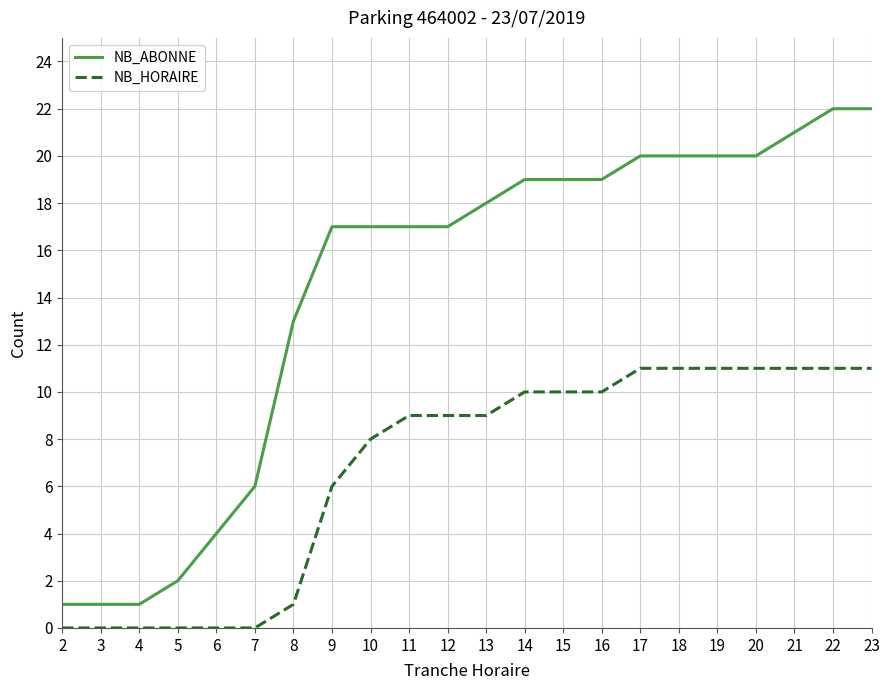

The value of NB_HORAIRE at 4 is 0. True or false?

True